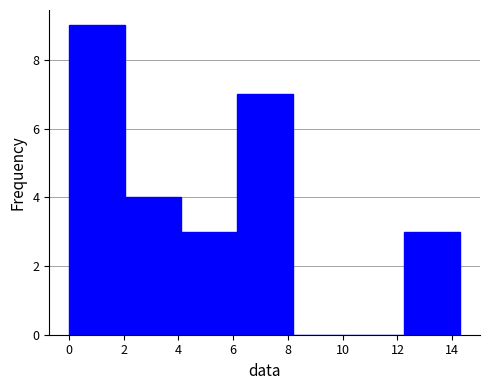

Reading left to right, transcribe this chart: for each bar, give the range it covers on the x-axis and its height. Neither the bar edges nor the heights are printed on the chart, so give them approximately, as read against the axes.

0.0 to 2.0: 9
2.0 to 4.0: 4
4.0 to 6.2: 3
6.2 to 8.2: 7
8.2 to 10.2: 0
10.2 to 12.2: 0
12.2 to 14.4: 3